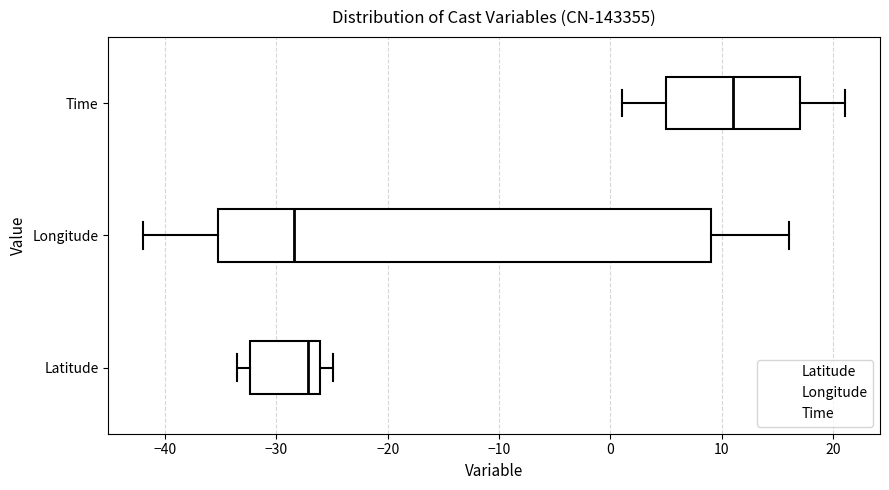

Reading bottom to top, read every box against the x-axis: the position of its median line, the range the box covers, and the ends of its whiskers. The values are not printed on the chart, so give them approximately, as read against the axis.

Latitude: median -27, box -32 to -26, whiskers -34 to -25
Longitude: median -28, box -35 to 9, whiskers -42 to 16
Time: median 11, box 5 to 17, whiskers 1 to 21